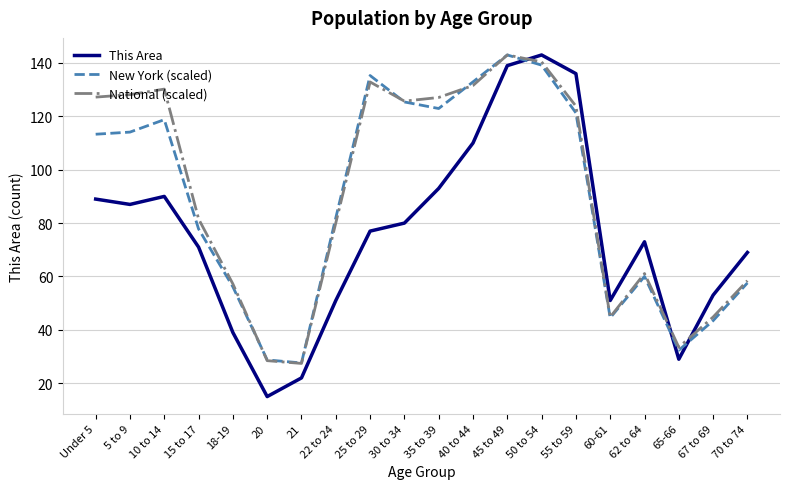

How many lines are shown in the chart?

3